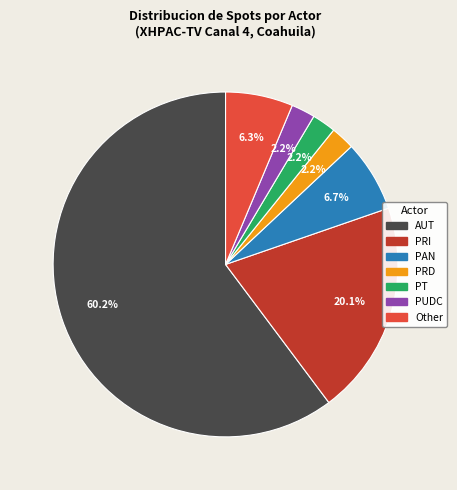

What percentage is NOT represented by PRD?

97.8%